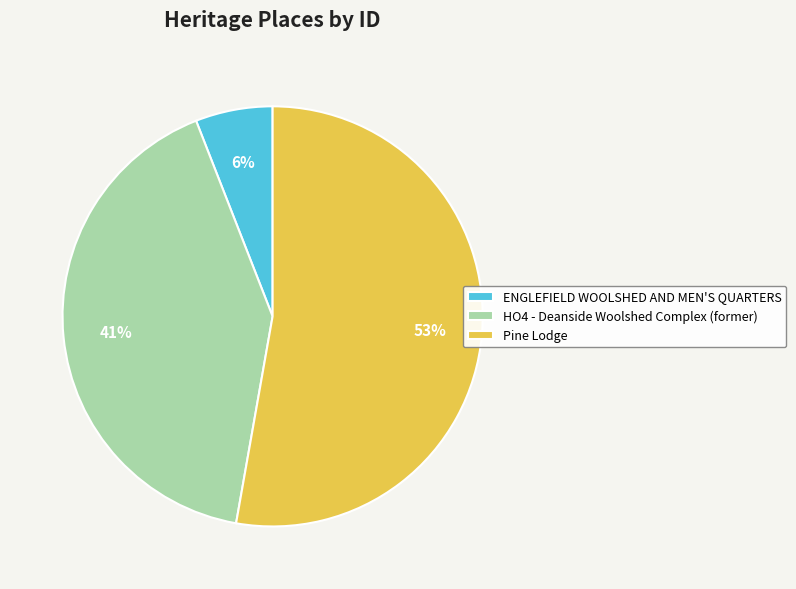

To the nearest percent, what portion does ENGLEFIELD WOOLSHED AND MEN'S QUARTERS represent?

6%